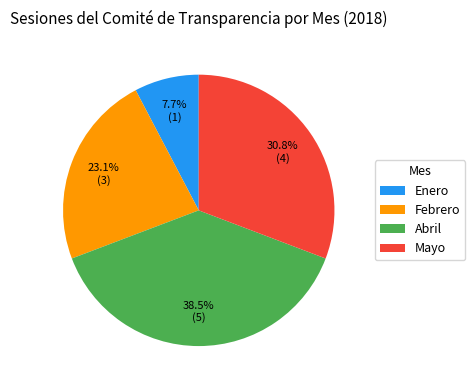

Between Abril and Febrero, which is larger?

Abril